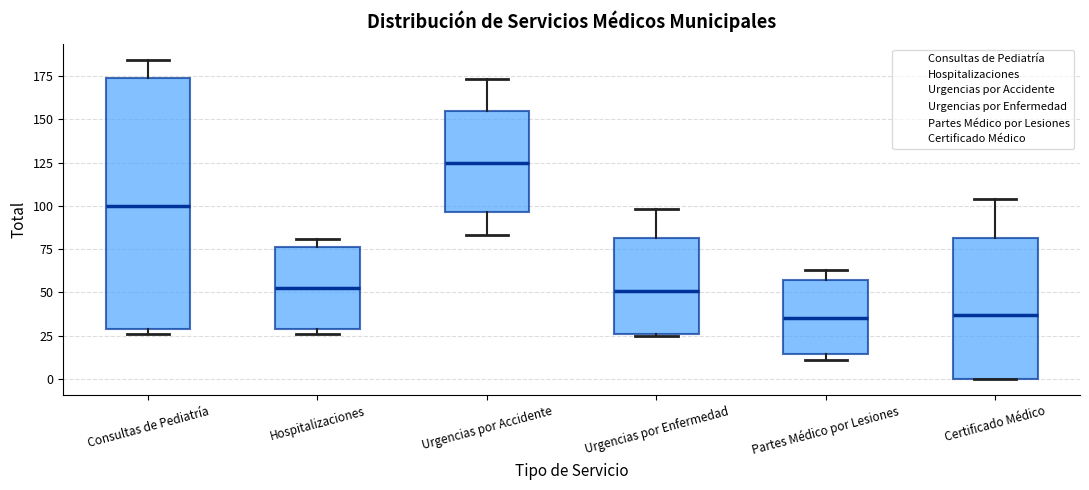

Which box has the highest median line?

Urgencias por Accidente